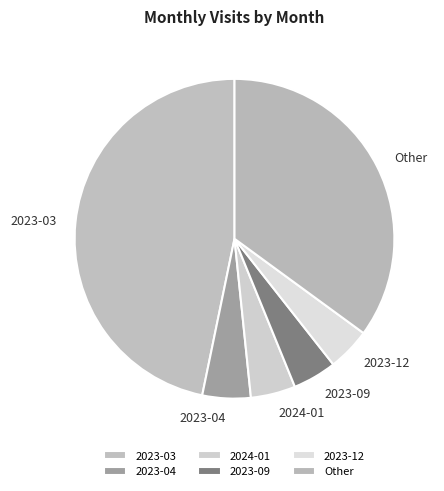

True or false: 2023-12 accounts for 11% of the total.

False